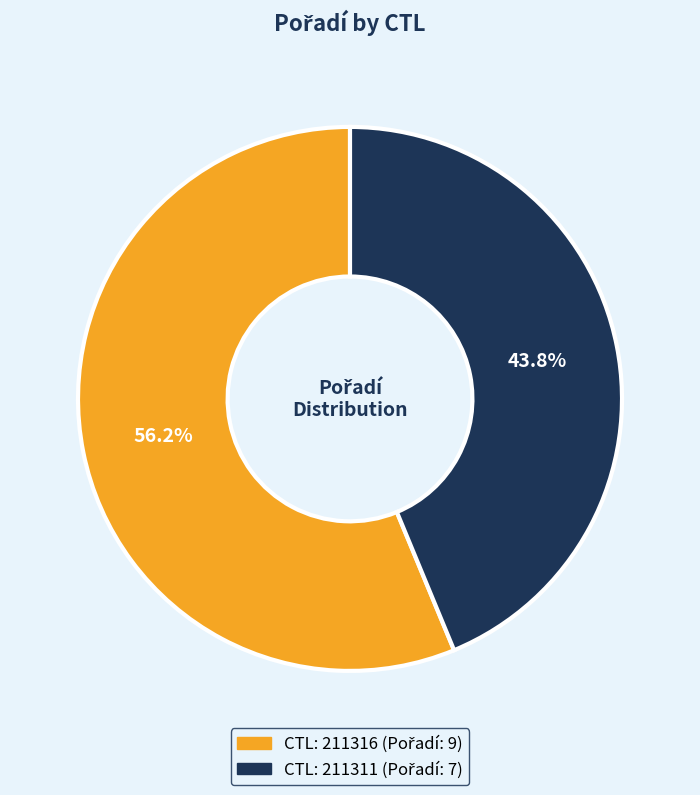

Does any single category account for the majority?

Yes